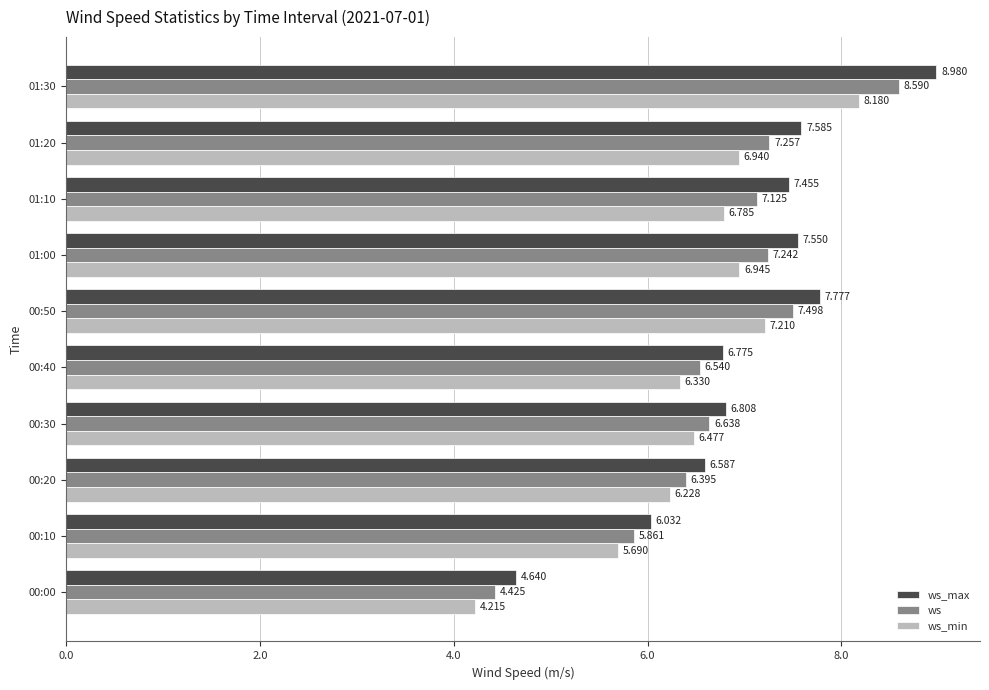

What is the average value of the ws series?

6.8